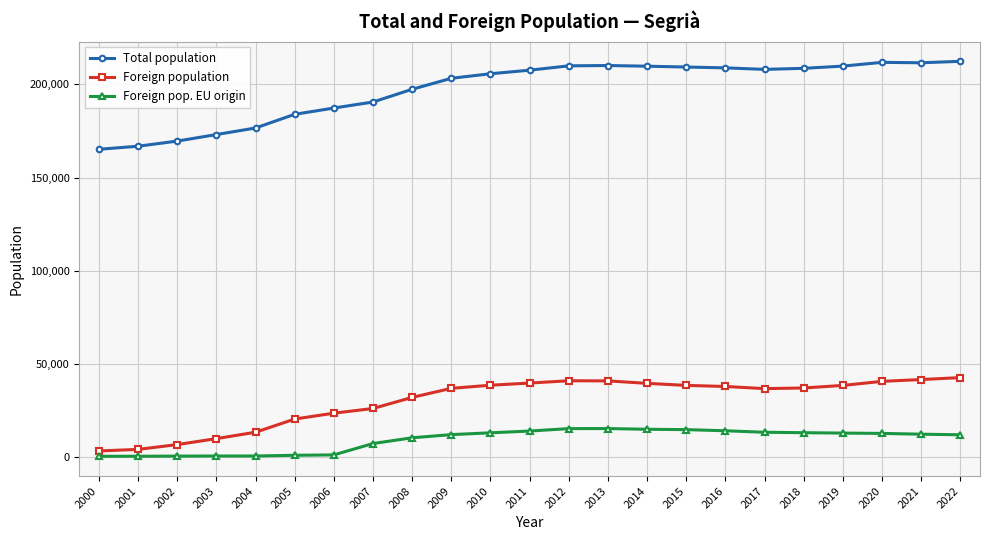

Is it true that Total population equals 63706 at 2015?

False